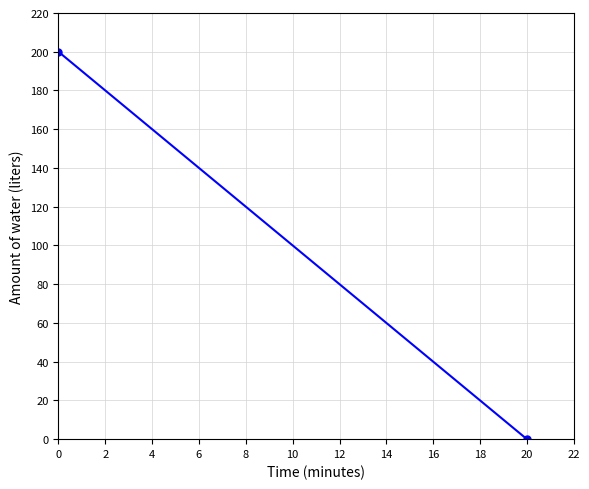

Does the chart display data point markers on the line(s)?

No